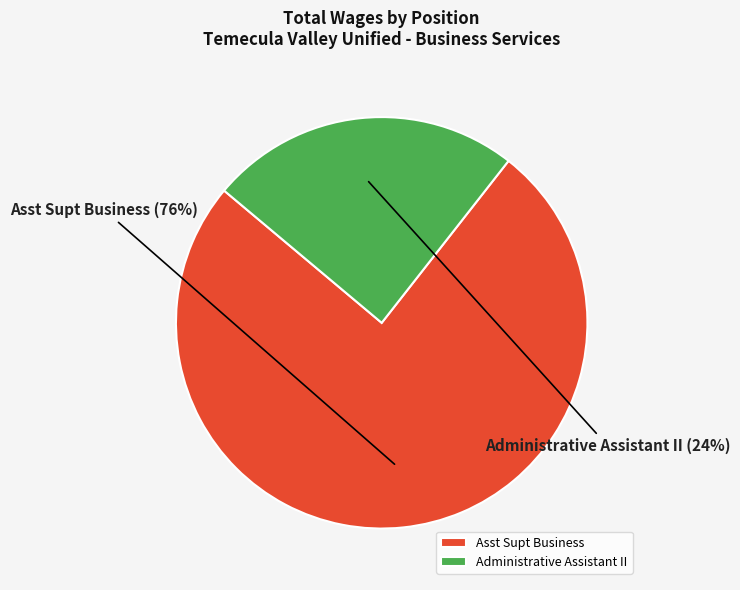

How many slices are in this pie chart?

2